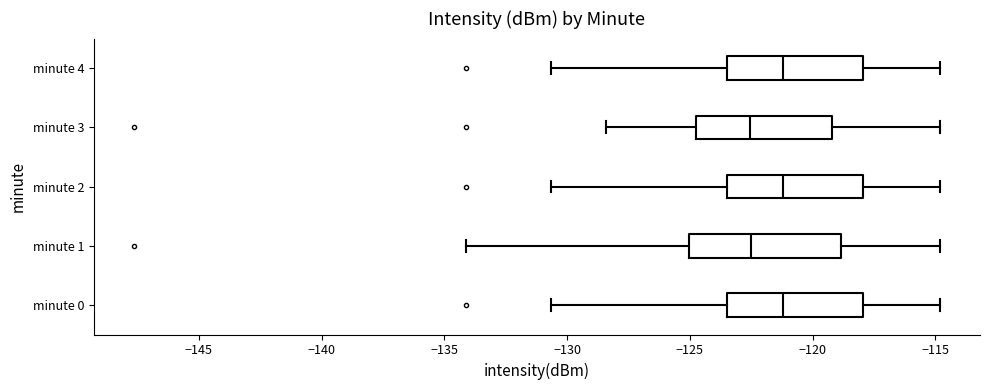

Reading bottom to top, transcribe this box plot: for each box, give where its median line is, the range the box spans, and where its two whiskers end, as read against the x-axis. The values are not printed on the chart, so give them approximately, as read against the axis.

minute 0: median -121.0, box -123.5 to -118.0, whiskers -130.5 to -115.0
minute 1: median -122.5, box -125.0 to -119.0, whiskers -134.0 to -115.0
minute 2: median -121.0, box -123.5 to -118.0, whiskers -130.5 to -115.0
minute 3: median -122.5, box -124.5 to -119.0, whiskers -128.5 to -115.0
minute 4: median -121.0, box -123.5 to -118.0, whiskers -130.5 to -115.0